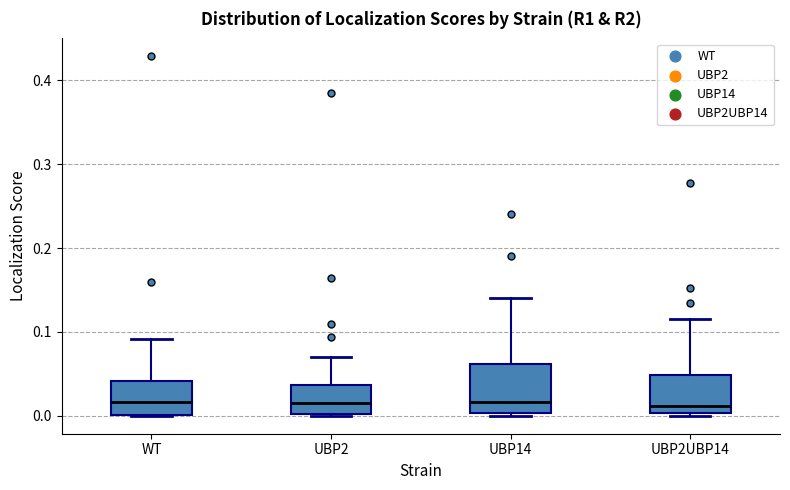

Which box is the tallest, from its lower edge to its upper edge?

UBP14